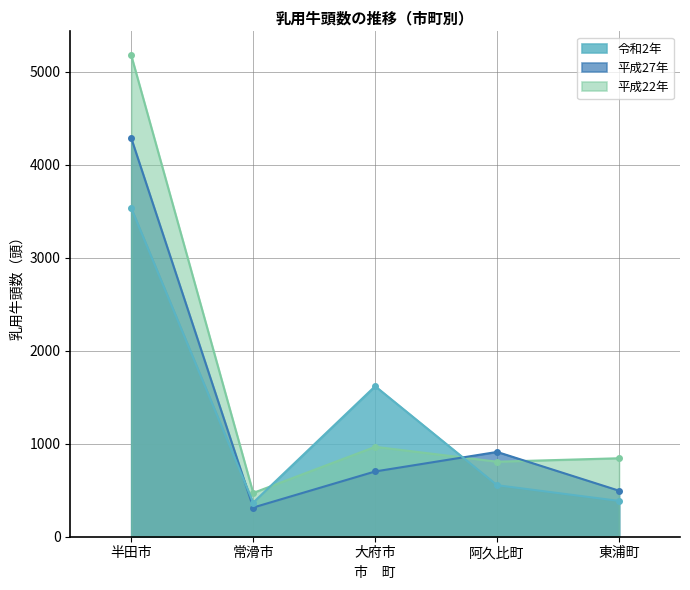

At 半田市, list the series in order from largest to smallest.

平成22年, 平成27年, 令和2年